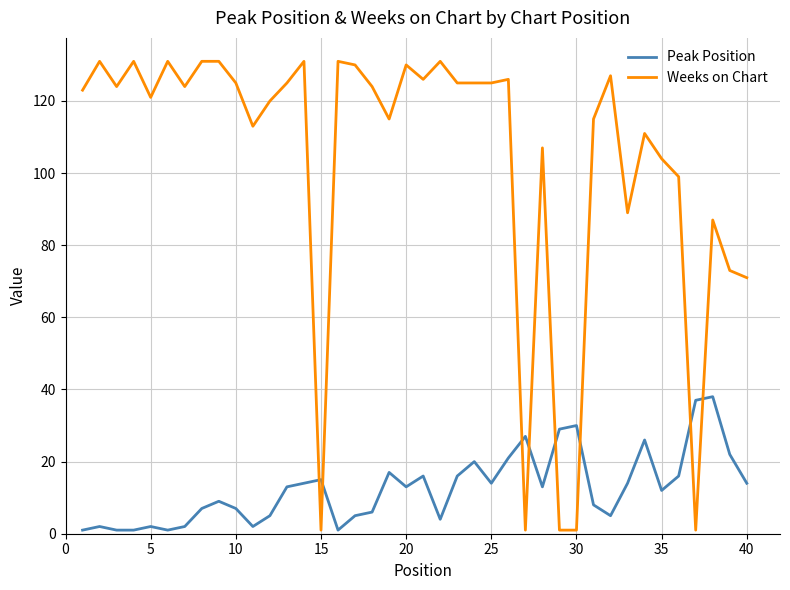

What is the difference between the second highest and second lowest values in the Weeks on Chart series?

130